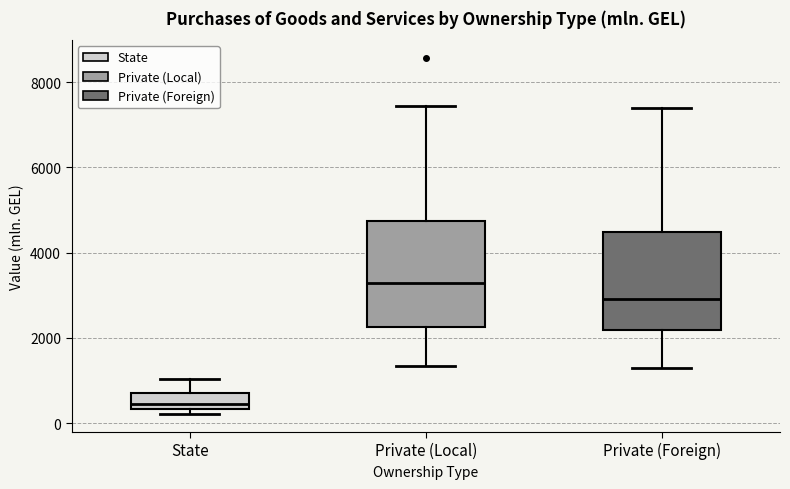

Where does the lower whisker of the box for Private (Local) end on the y-axis? The values are not printed on the chart, so give them approximately, as read against the axis.

1400